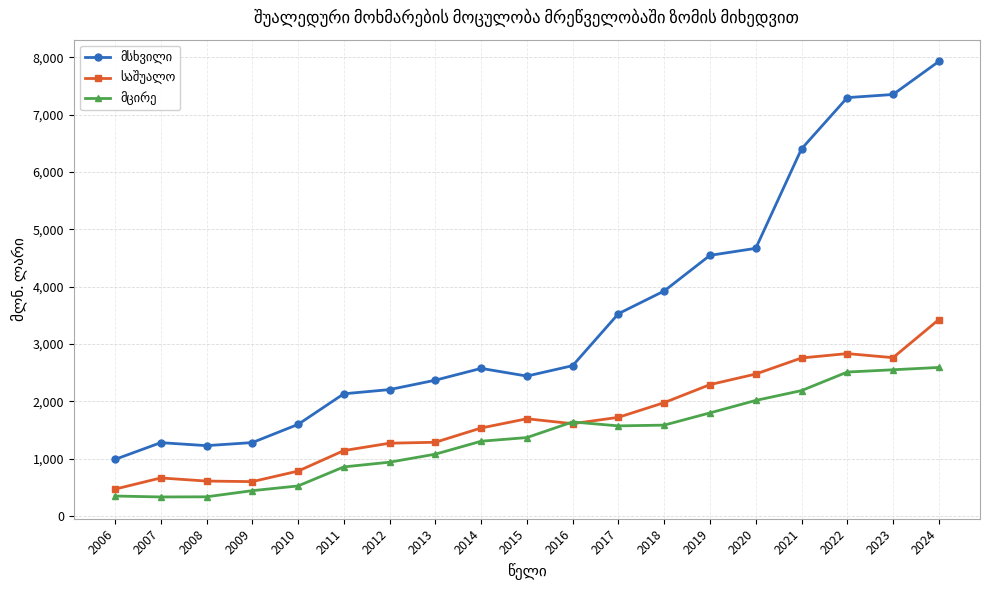

What is the total value across all series at 2018?

7492.9